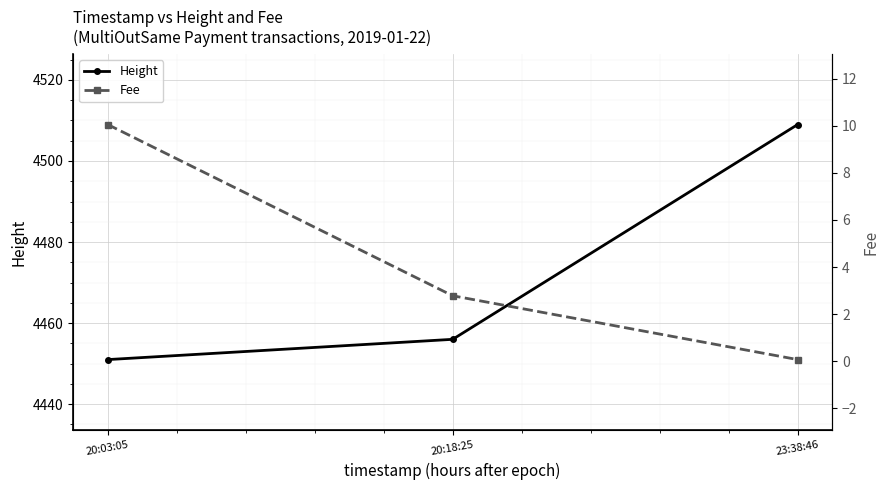

Rank the series at 23:38:46 from highest to lowest value.

Height, Fee